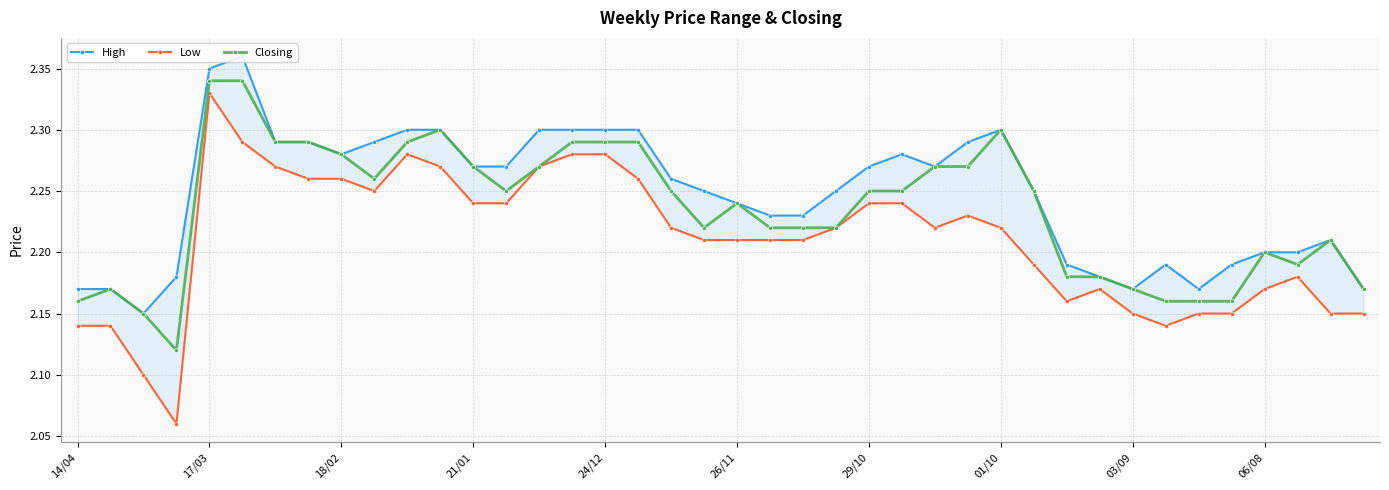

Between 25 and 27, which series saw the biggest shift?

Closing